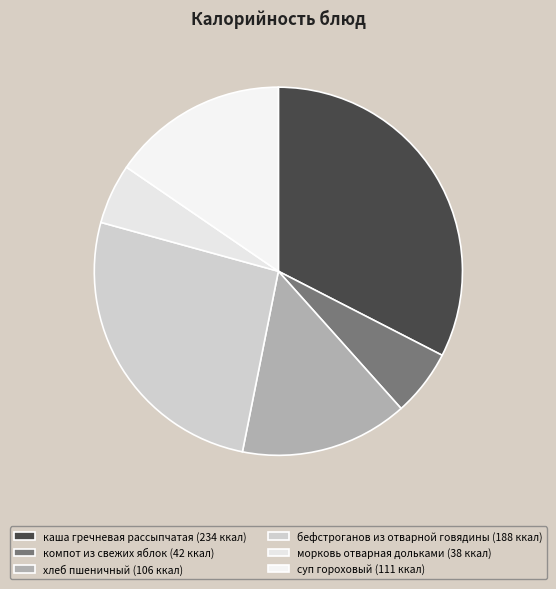

What percentage is the бефстроганов из отварной говядины slice, to the nearest percent?

26%